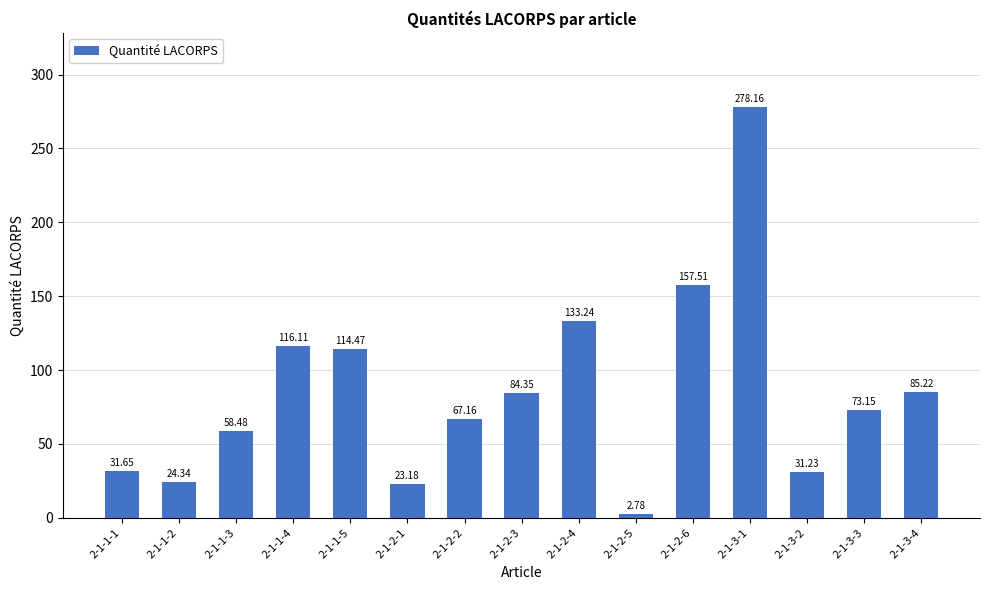

Rank the categories by value from highest to lowest.

2-1-3-1, 2-1-2-6, 2-1-2-4, 2-1-1-4, 2-1-1-5, 2-1-3-4, 2-1-2-3, 2-1-3-3, 2-1-2-2, 2-1-1-3, 2-1-1-1, 2-1-3-2, 2-1-1-2, 2-1-2-1, 2-1-2-5